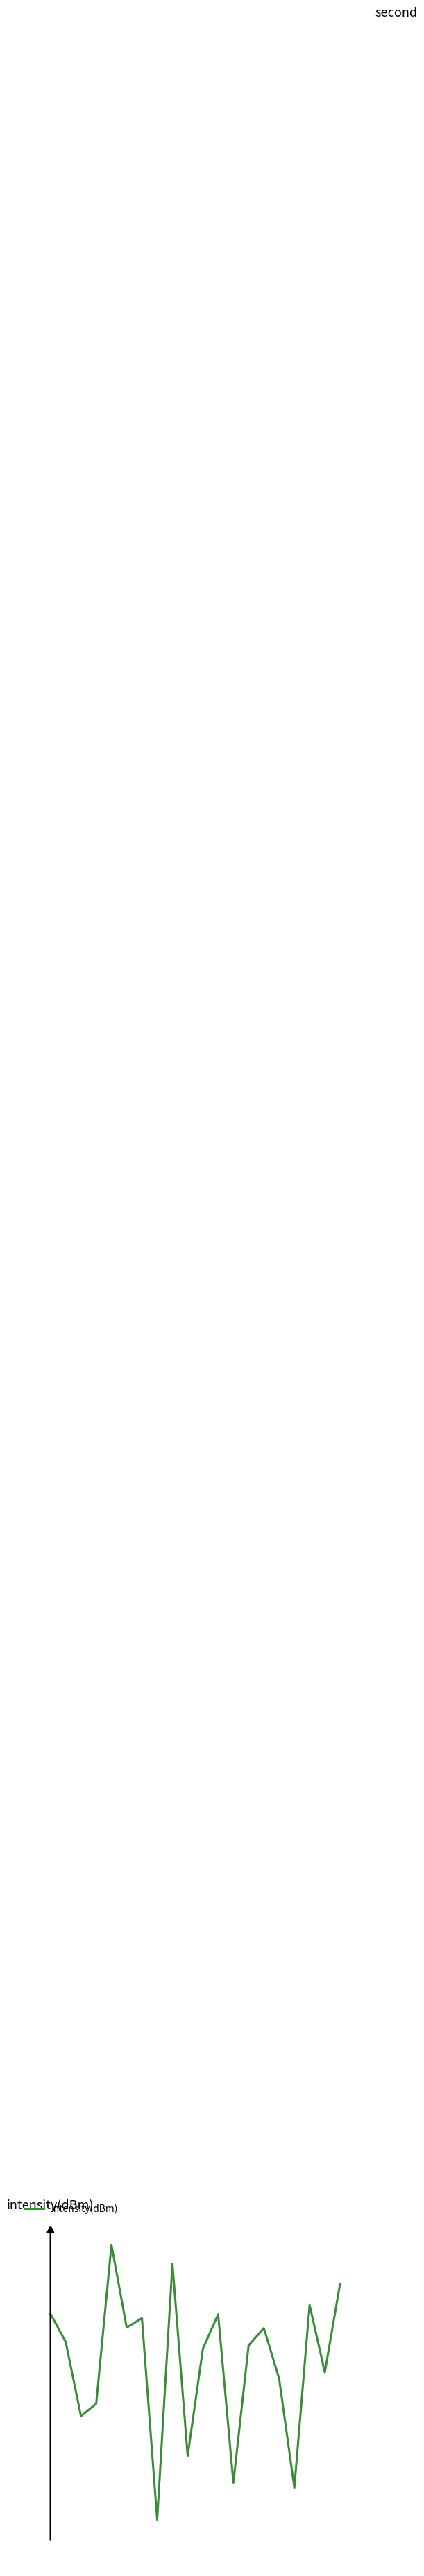

At which category does the data reach its first local peak?

4